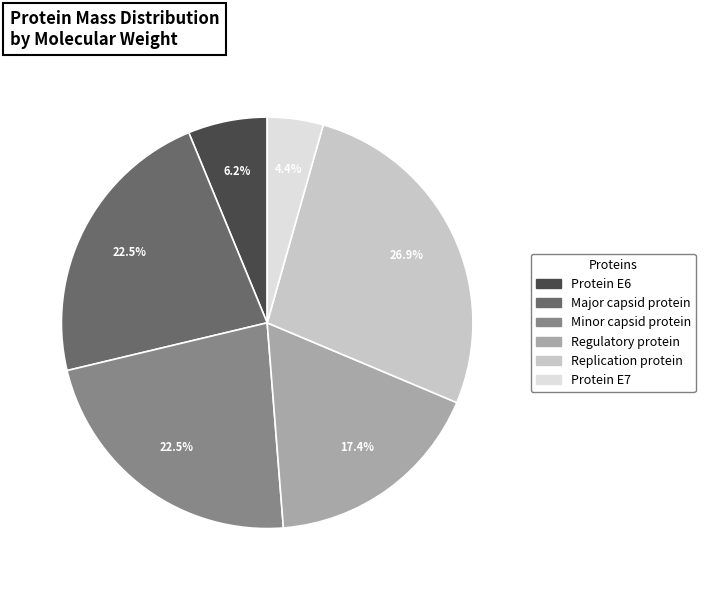

Count the number of slices in the pie.

6